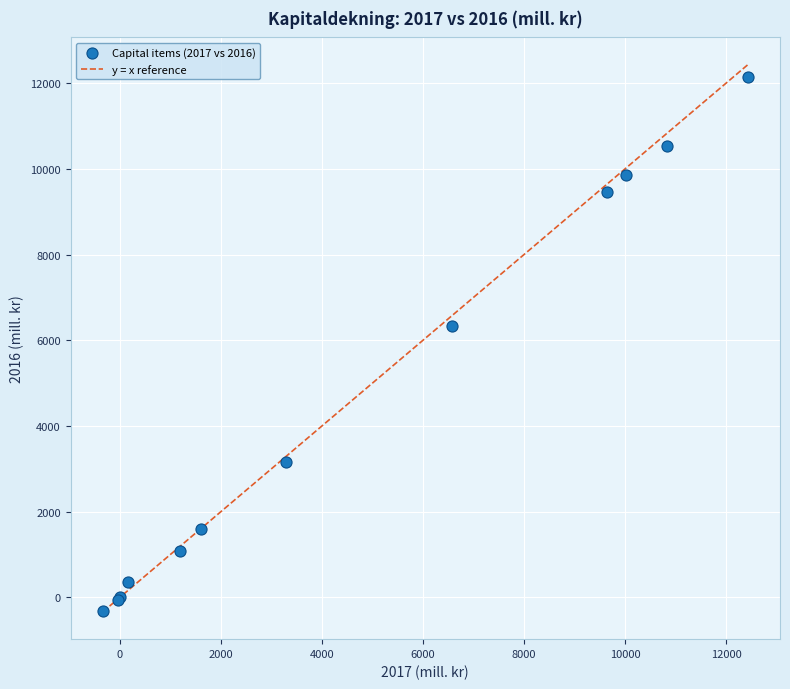

What Y value in the scatter plot is closest to 5910?

6330.5